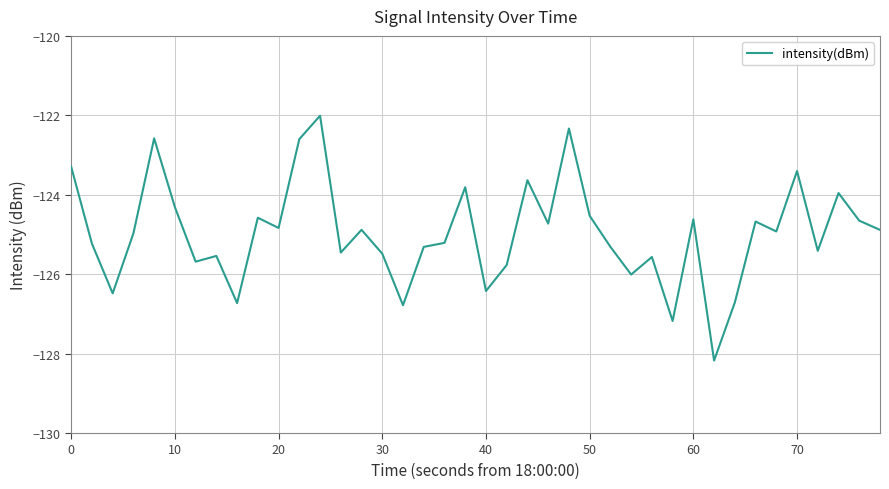

What is the difference between the maximum and minimum values?

6.2